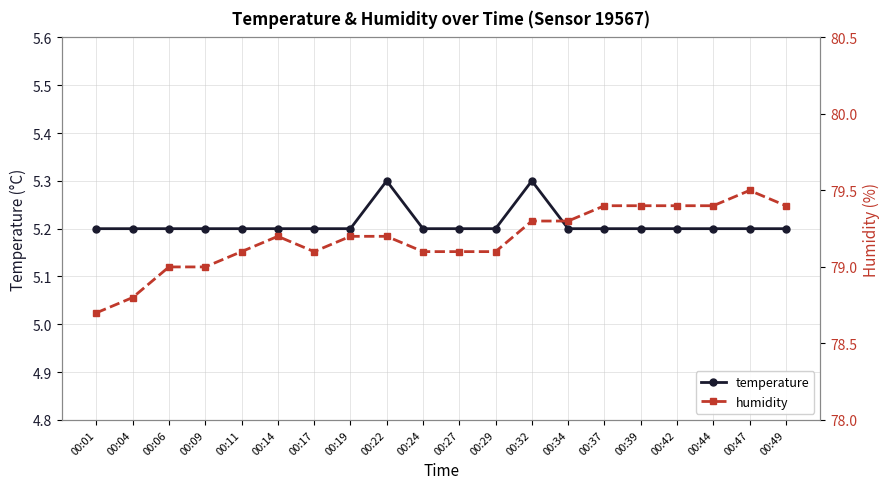

What are all the series names shown in the legend?

temperature, humidity